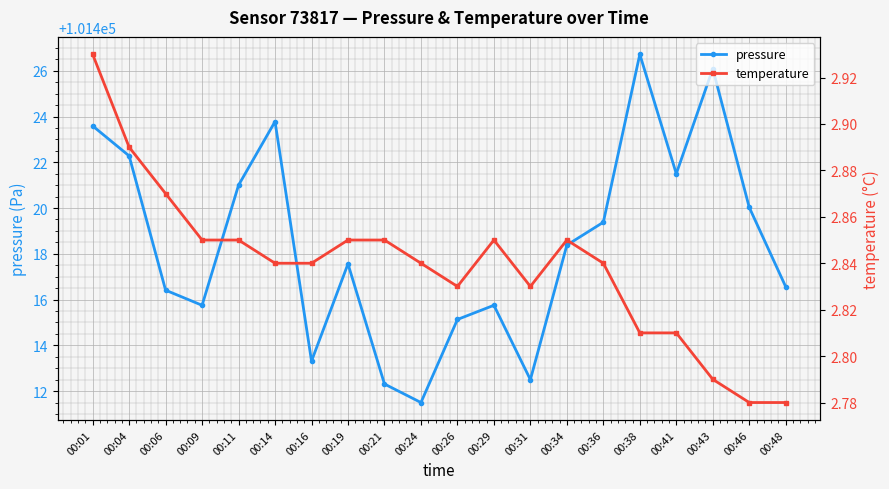

Where is the first local minimum for temperature?

00:26